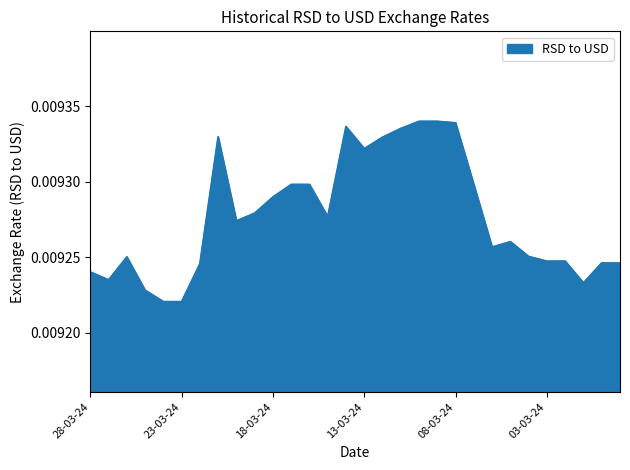

What is the sum of all values?

0.3